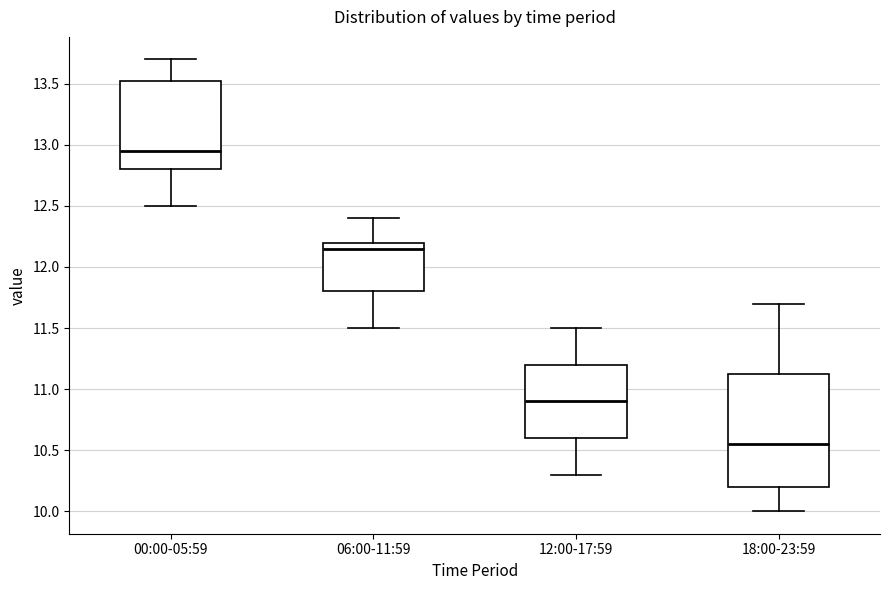

Comparing the boxes themselves (not the whiskers), which one is the tallest?

18:00-23:59